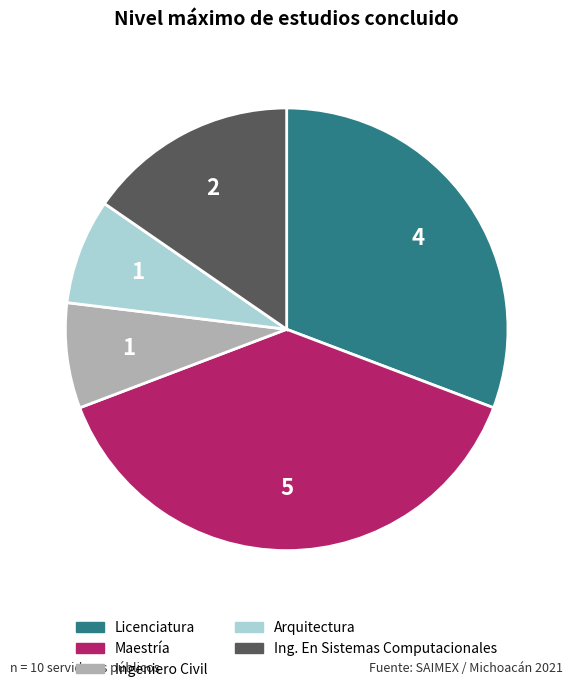

Which category has the biggest portion of the pie?

Maestría